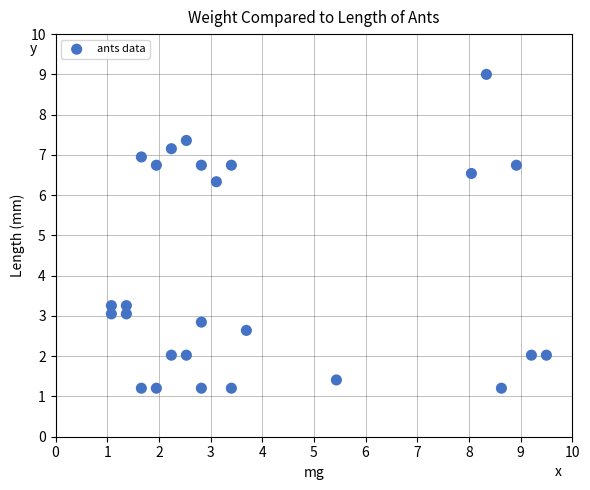

What Y value in the scatter plot is closest to 5?

6.3